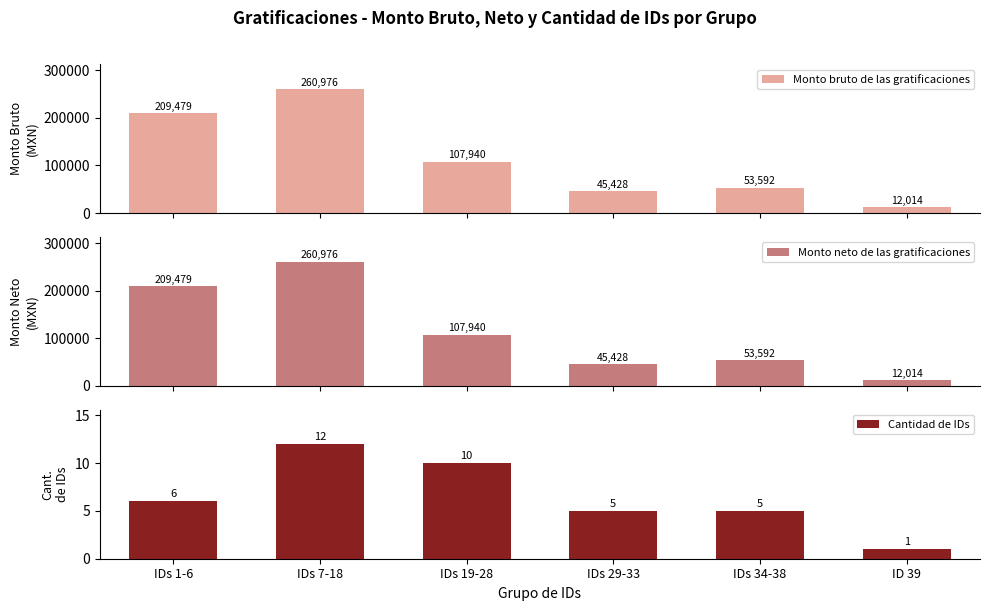

What is the maximum value for Monto neto de las gratificaciones?

260976.0